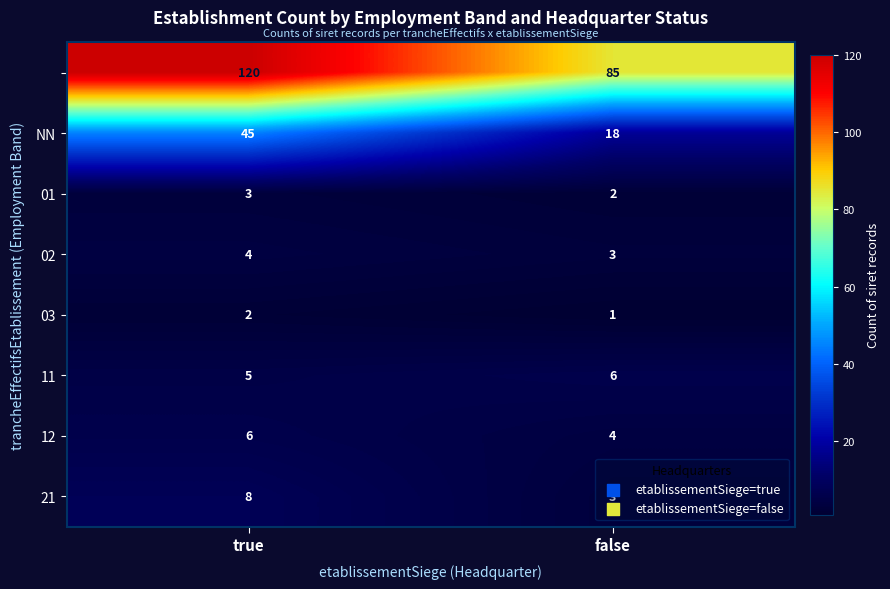

At which category does the chart reach its peak across all series?

true